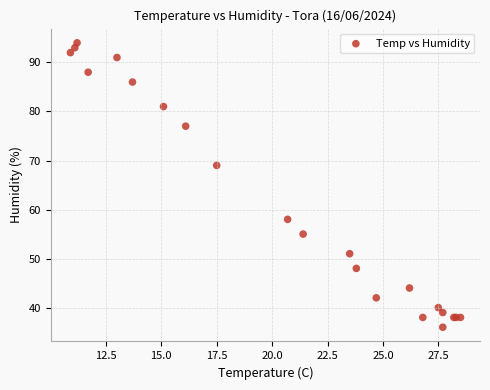

What Y value in the scatter plot is closest to 65?

69